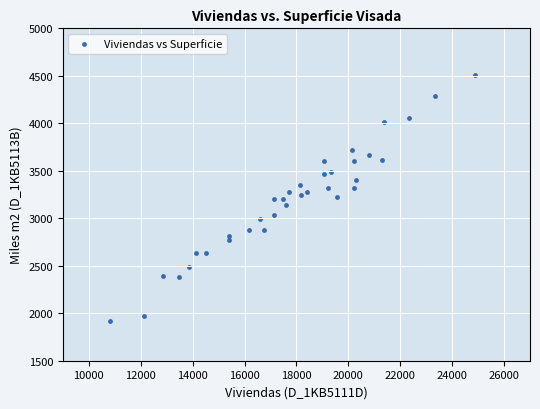

What is the range of Y values (max minus min)?

2583